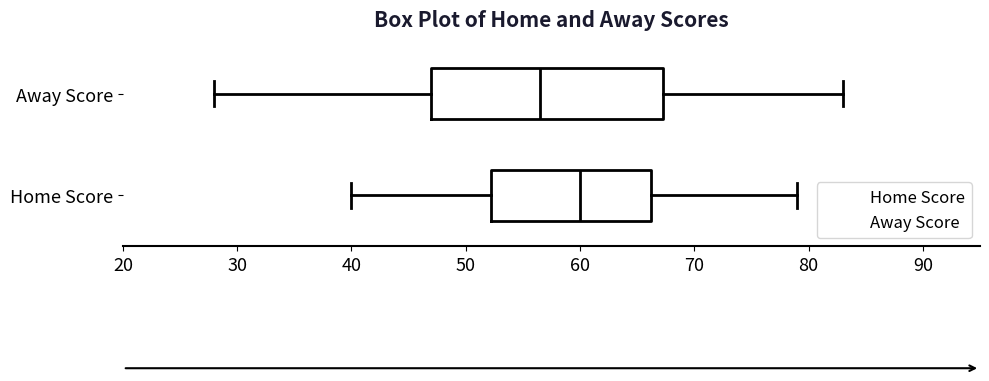

Reading bottom to top, transcribe this box plot: for each box, give where its median line is, the range the box spans, and where its two whiskers end, as read against the x-axis. The values are not printed on the chart, so give them approximately, as read against the axis.

Home Score: median 60, box 52 to 66, whiskers 40 to 79
Away Score: median 57, box 47 to 67, whiskers 28 to 83